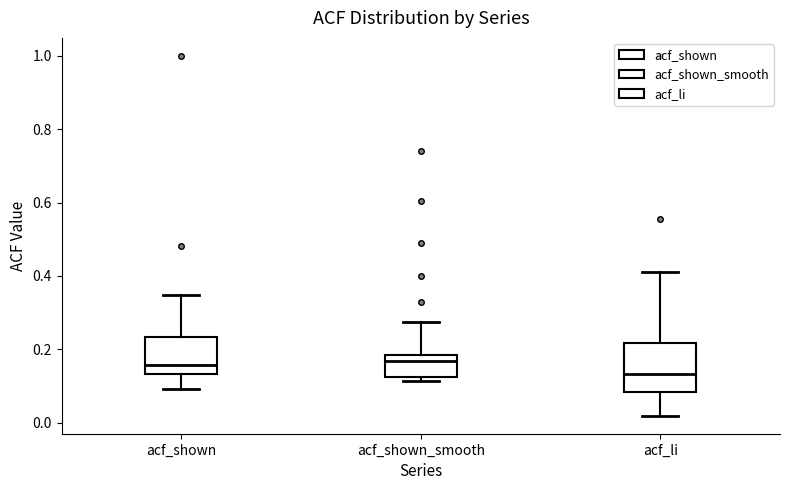

Reading left to right, read every box against the y-axis: the position of its median line, the range the box covers, and the ends of its whiskers. The values are not printed on the chart, so give them approximately, as read against the axis.

acf_shown: median 0.16, box 0.14 to 0.24, whiskers 0.10 to 0.34
acf_shown_smooth: median 0.16, box 0.12 to 0.18, whiskers 0.12 (just below the box's lower edge) to 0.28
acf_li: median 0.14, box 0.08 to 0.22, whiskers 0.02 to 0.42